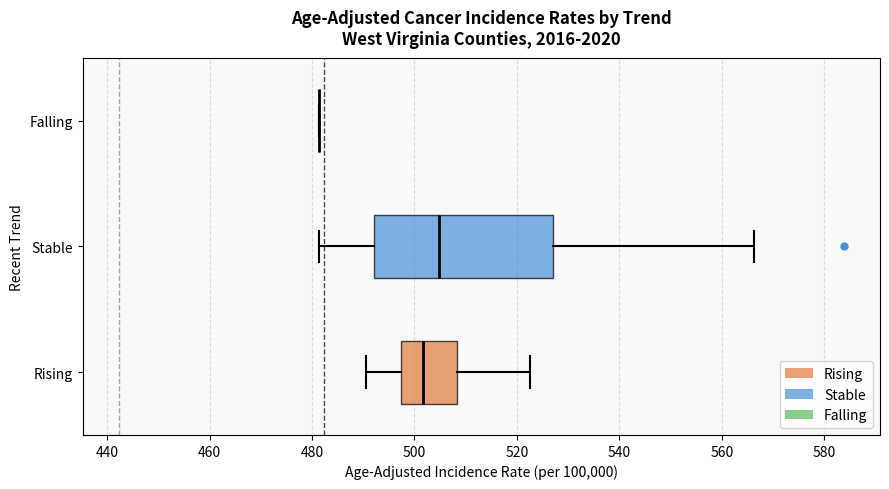

Where is the right edge of the box for Rising on the x-axis? The values are not printed on the chart, so give them approximately, as read against the axis.

508